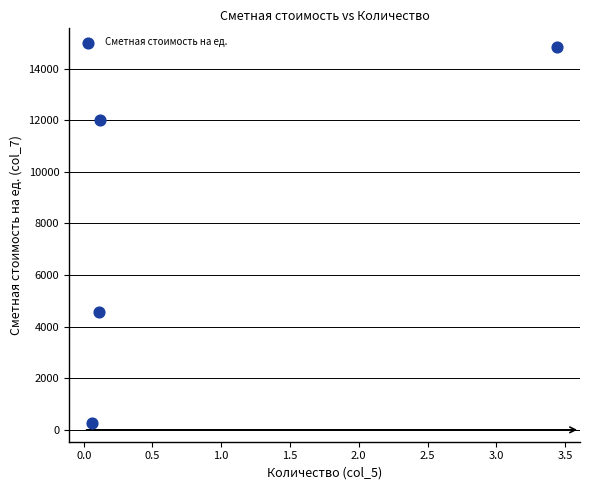

What Y value in the scatter plot is closest to 7551?

4570